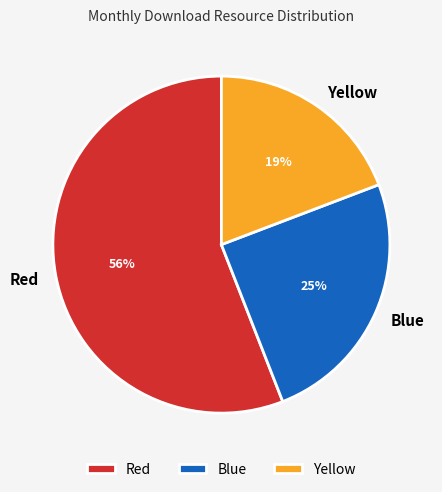

What percentage is the Red slice, to the nearest percent?

56%